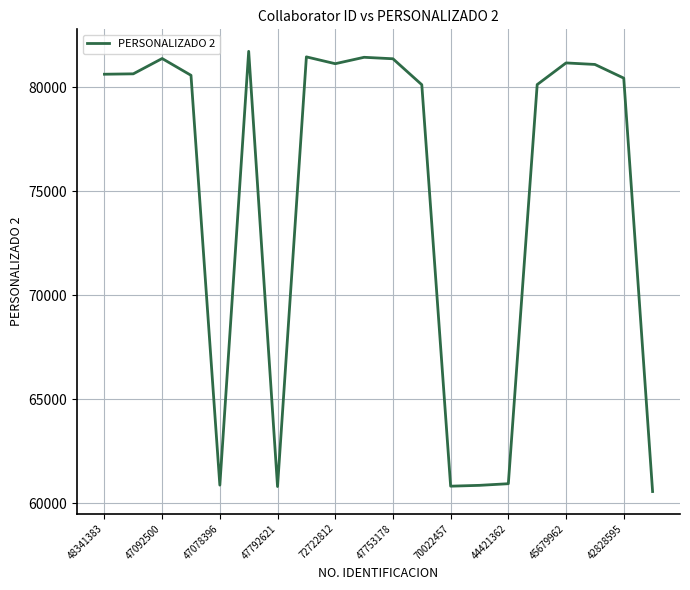

What is the difference between the maximum and minimum values?

21157